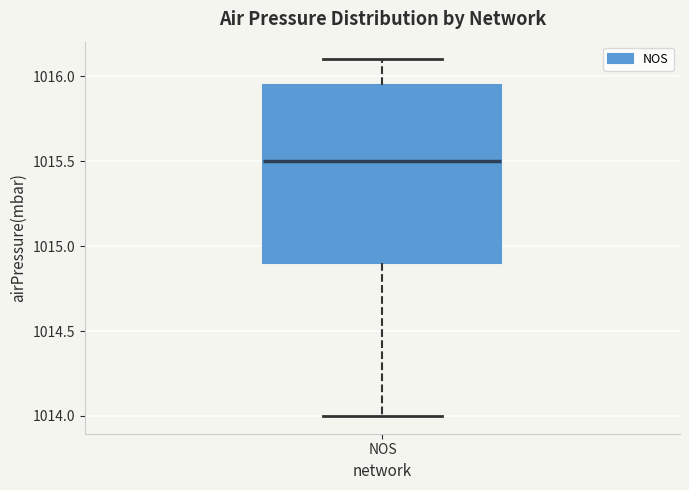

Read this box plot against the y-axis: the position of the median line, the range covered by the box, and the ends of both whiskers. The values are not printed on the chart, so give them approximately, as read against the axis.

median 1015.50, box 1014.90 to 1015.95, whiskers 1014.00 to 1016.10